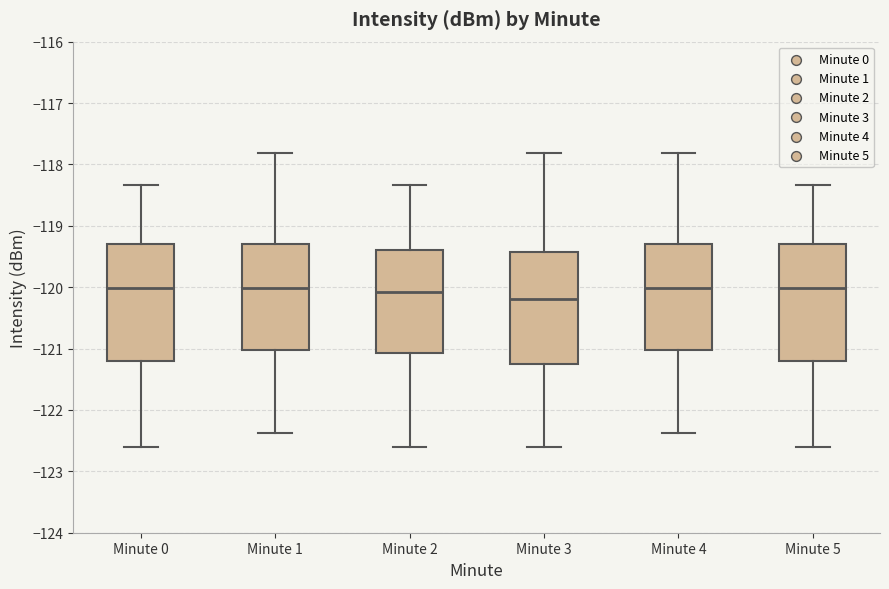

Where does the upper whisker of the box for Minute 4 end on the y-axis? The values are not printed on the chart, so give them approximately, as read against the axis.

-117.8